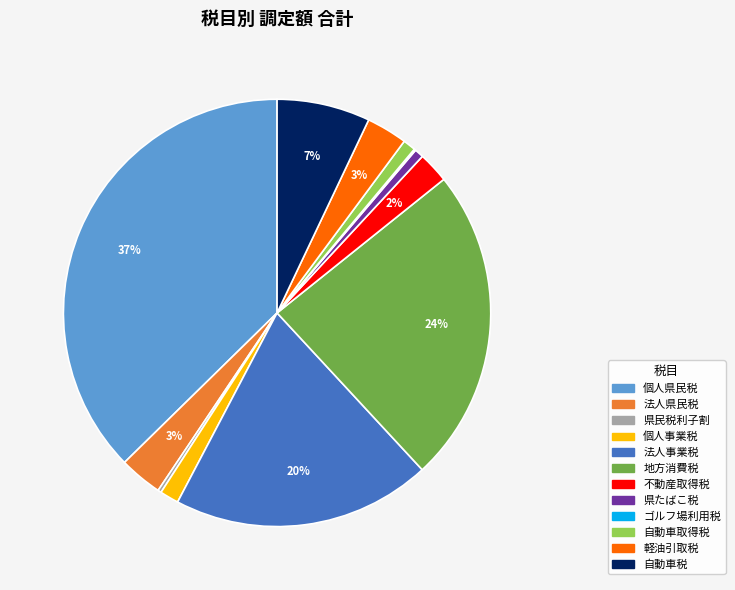

To the nearest percent, what portion does 法人県民税 represent?

3%